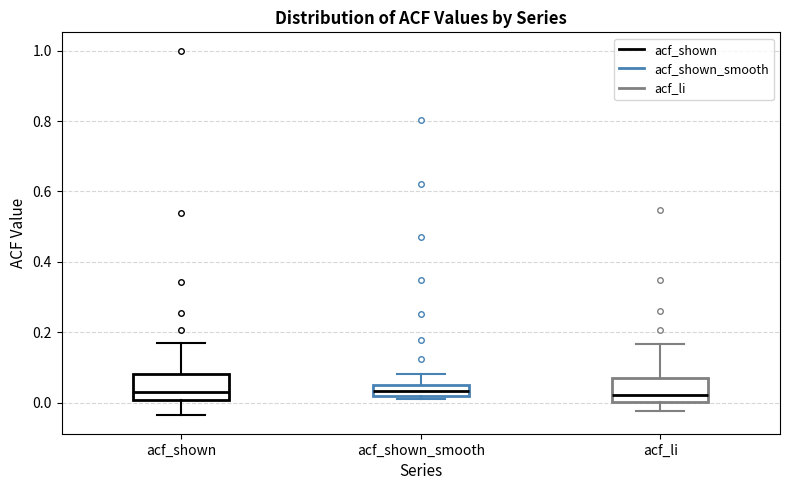

Reading left to right, transcribe this box plot: for each box, give where its median line is, the range the box spans, and where its two whiskers end, as read against the y-axis. The values are not printed on the chart, so give them approximately, as read against the axis.

acf_shown: median 0.04, box 0.00 to 0.08, whiskers -0.04 to 0.18
acf_shown_smooth: median 0.04, box 0.02 to 0.06, whiskers 0.02 to 0.08
acf_li: median 0.02, box 0.00 to 0.06, whiskers -0.02 to 0.16